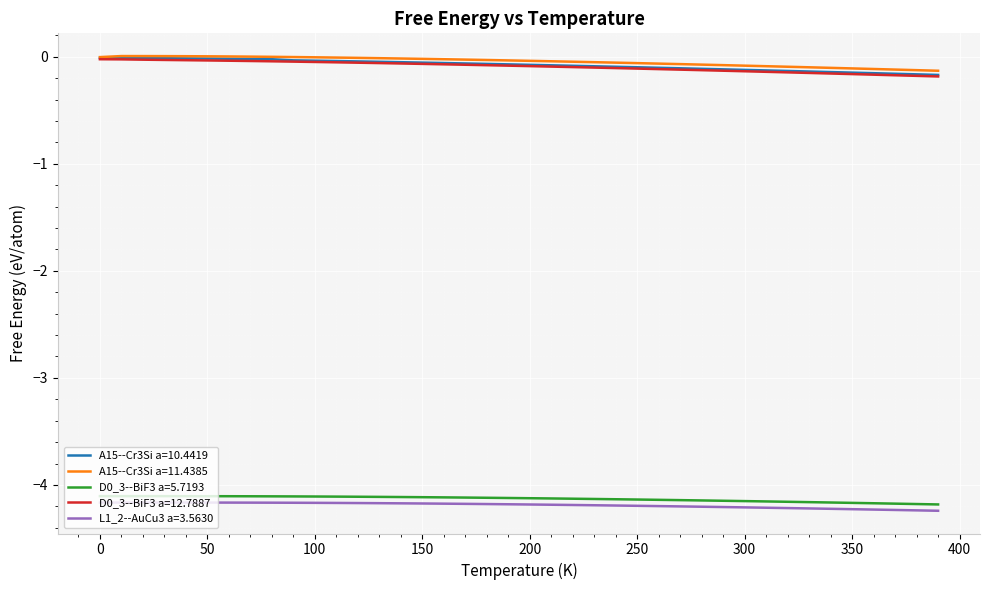

True or false: D0_3--BiF3 a=5.7193 and D0_3--BiF3 a=12.7887 cross at least once.

False